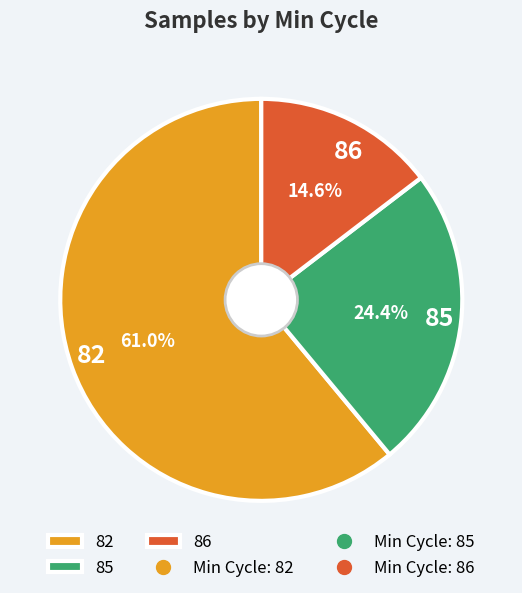

Count the number of slices in the pie.

3